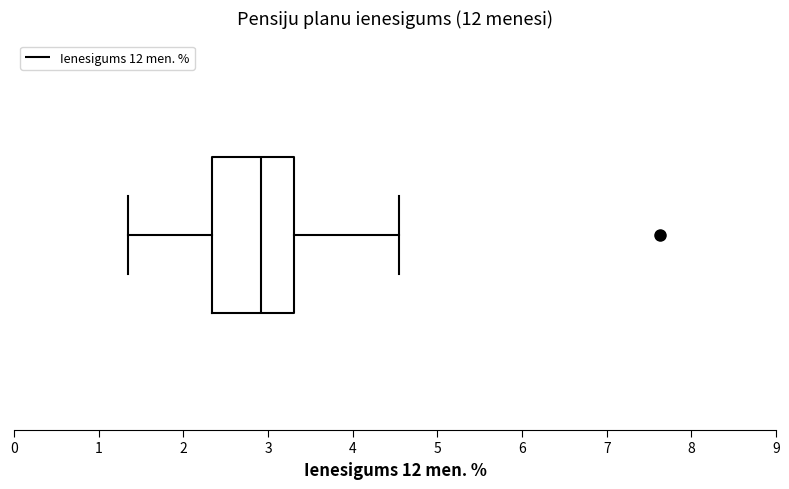

Where does the left whisker of the box end on the x-axis? The values are not printed on the chart, so give them approximately, as read against the axis.

1.4